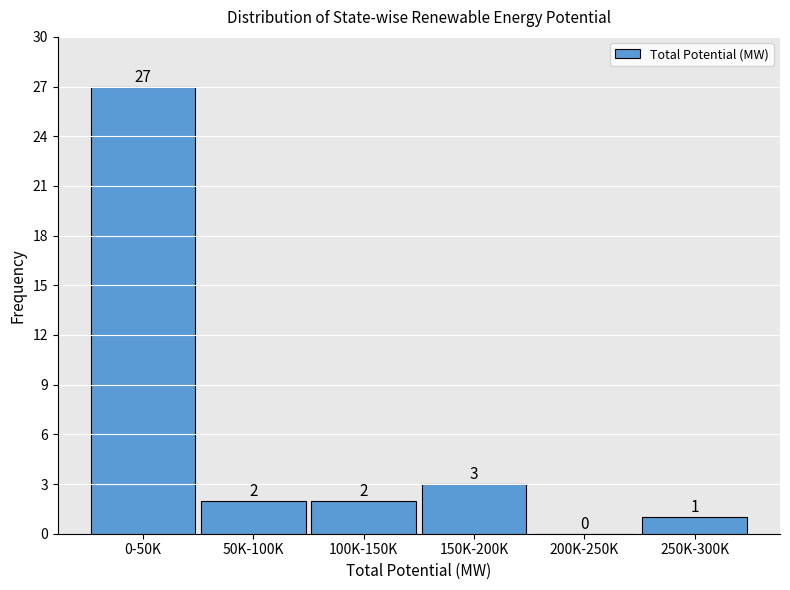

Reading left to right, transcribe all the data shown in this chart.

0-50K=27	50K-100K=2	100K-150K=2	150K-200K=3	200K-250K=0	250K-300K=1